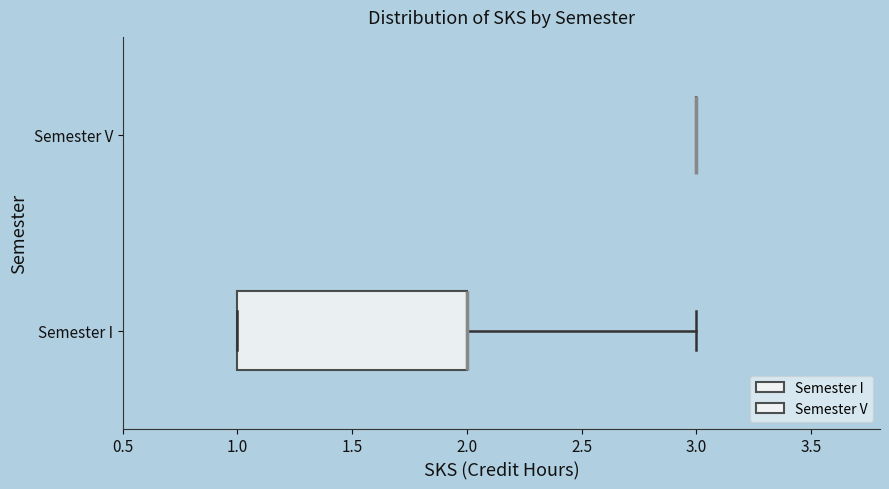

Comparing the boxes themselves (not the whiskers), which one is the widest?

Semester I